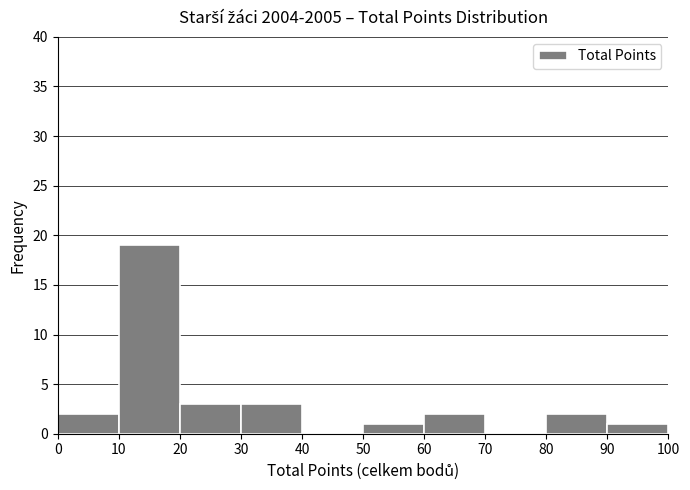

How tall is the bar that spans 10 to 20 on the x-axis? The values are not printed on the chart, so give them approximately, as read against the axis.

19